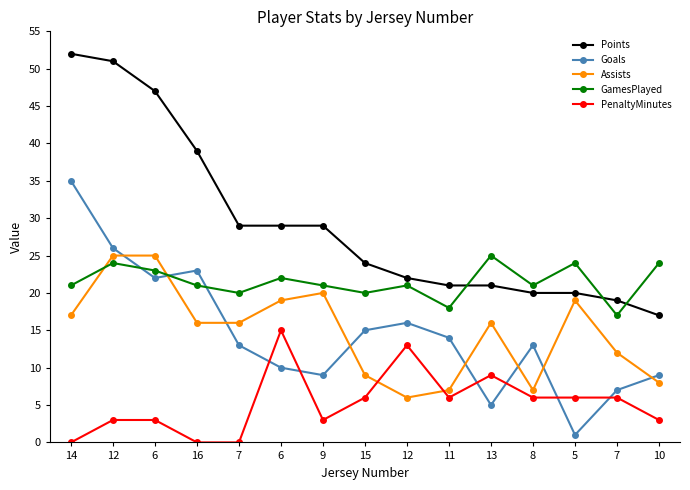

What are all the series names shown in the legend?

Points, Goals, Assists, GamesPlayed, PenaltyMinutes